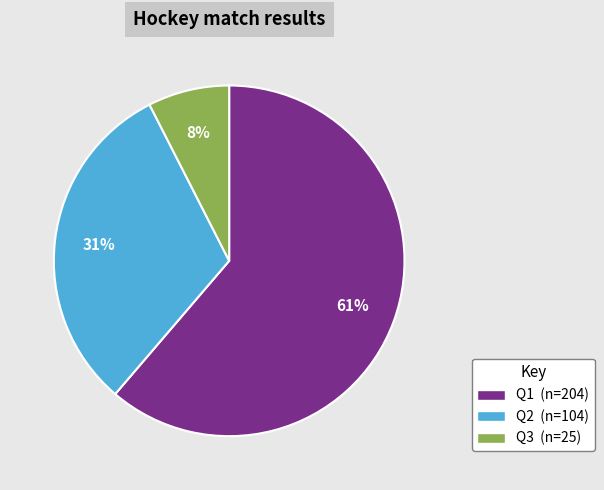

Rank the categories by value from highest to lowest.

Q1, Q2, Q3